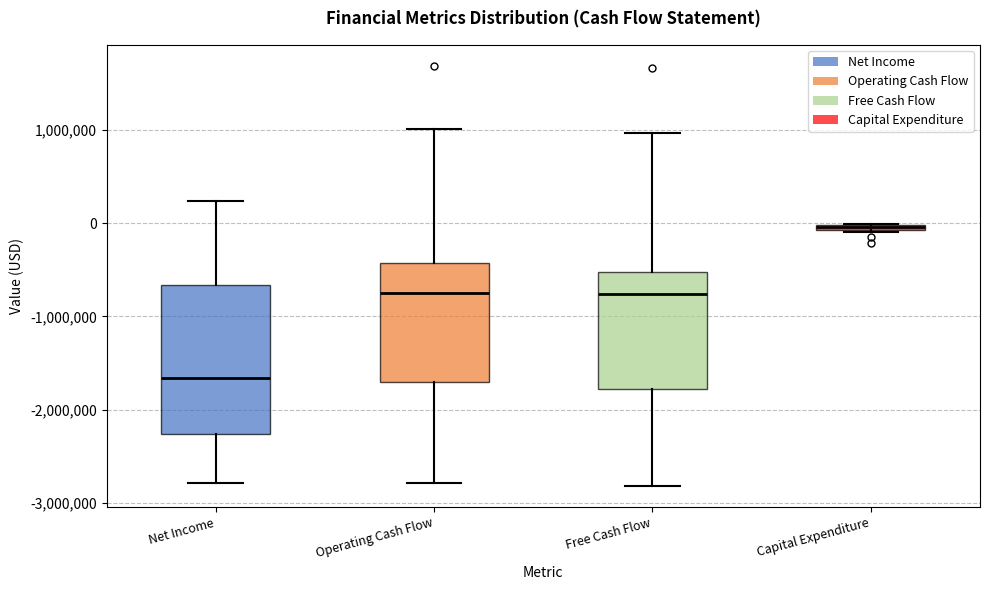

Where is the upper edge of the box for Operating Cash Flow on the y-axis? The values are not printed on the chart, so give them approximately, as read against the axis.

-400000